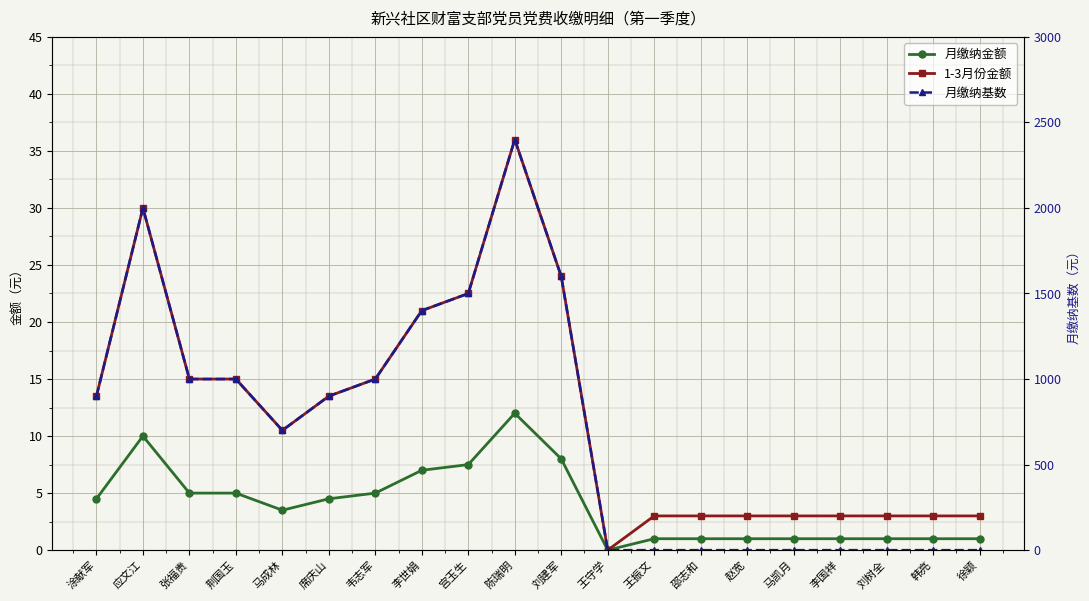

List the series in order of their peak value, lowest first.

月缴纳金额, 1-3月份金额, 月缴纳基数